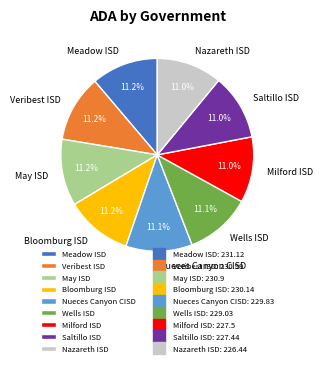

To the nearest percent, what percentage of the pie is Nazareth ISD?

11%